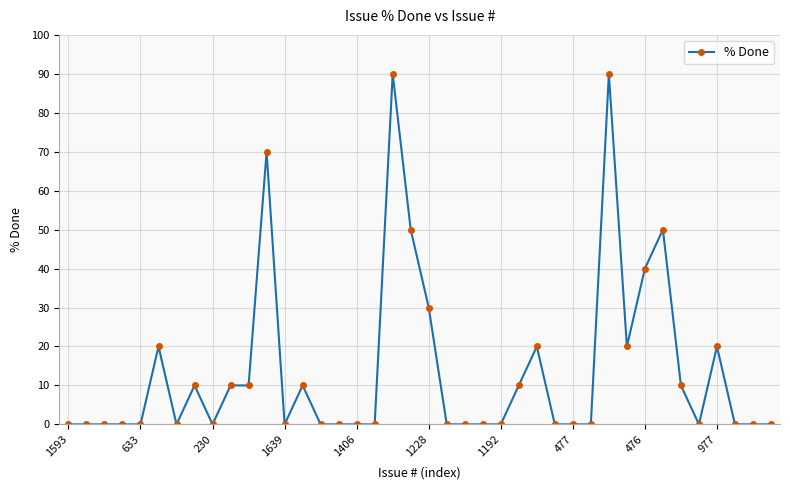

What is the sum of all values?

560